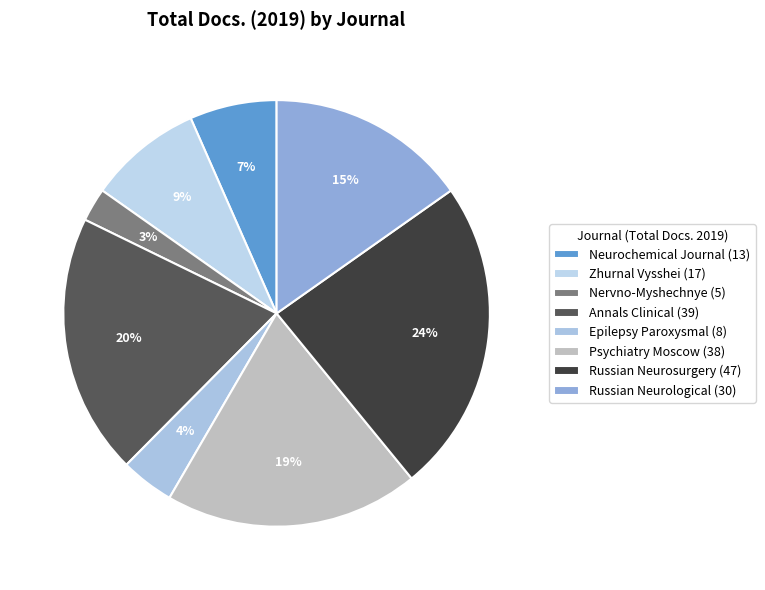

To the nearest percent, what is the difference between the largest and smallest slice percentages?

21%